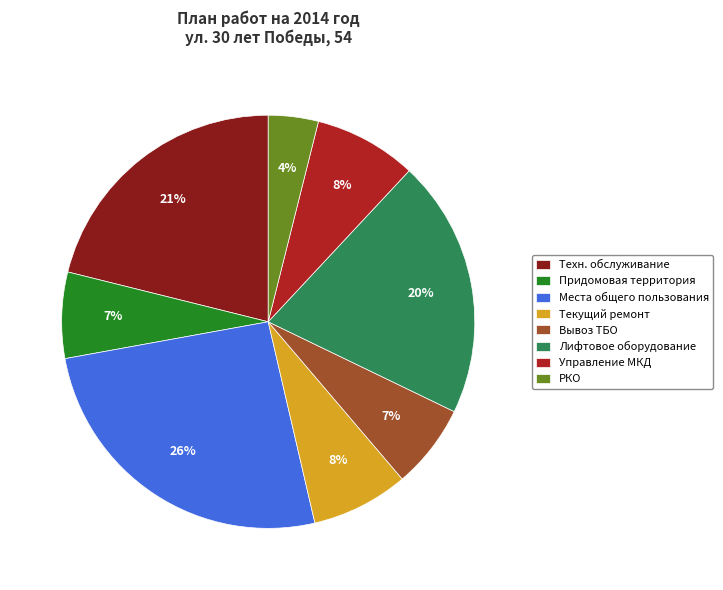

What is the smallest slice in the pie chart?

РКО